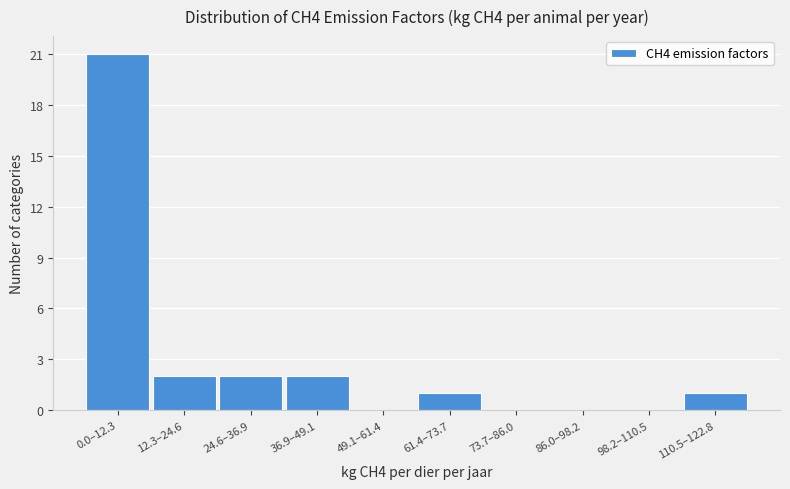

Reading right to left, what are all the values shown in this chart?

110.5–122.8=1	98.2–110.5=0	86.0–98.2=0	73.7–86.0=0	61.4–73.7=1	49.1–61.4=0	36.9–49.1=2	24.6–36.9=2	12.3–24.6=2	0.0–12.3=21